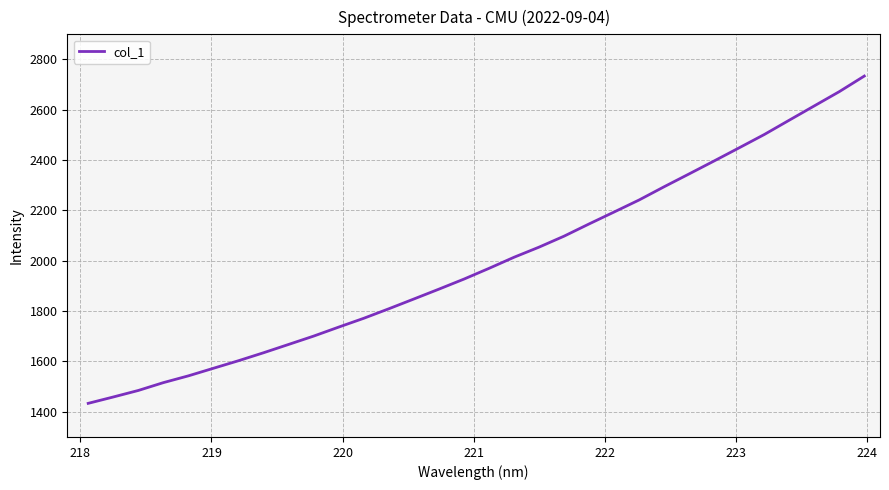

True or false: there are more than 0 points higher than both neighbors.

False